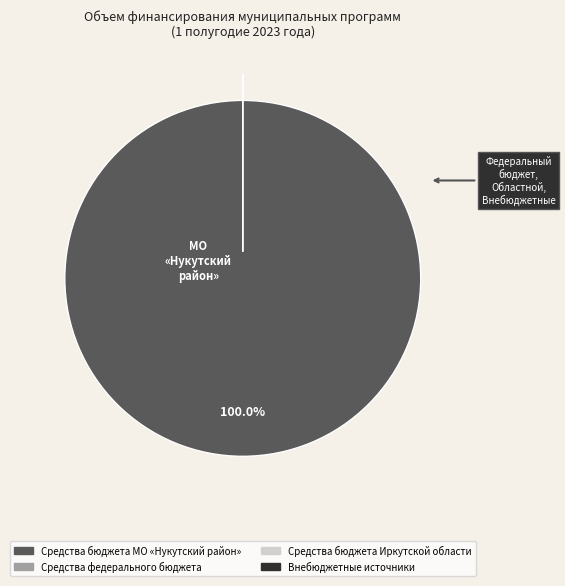

To the nearest percent, what is the difference between the Средства бюджета МО «Нукутский район» and Внебюджетные источники slice percentages?

100%